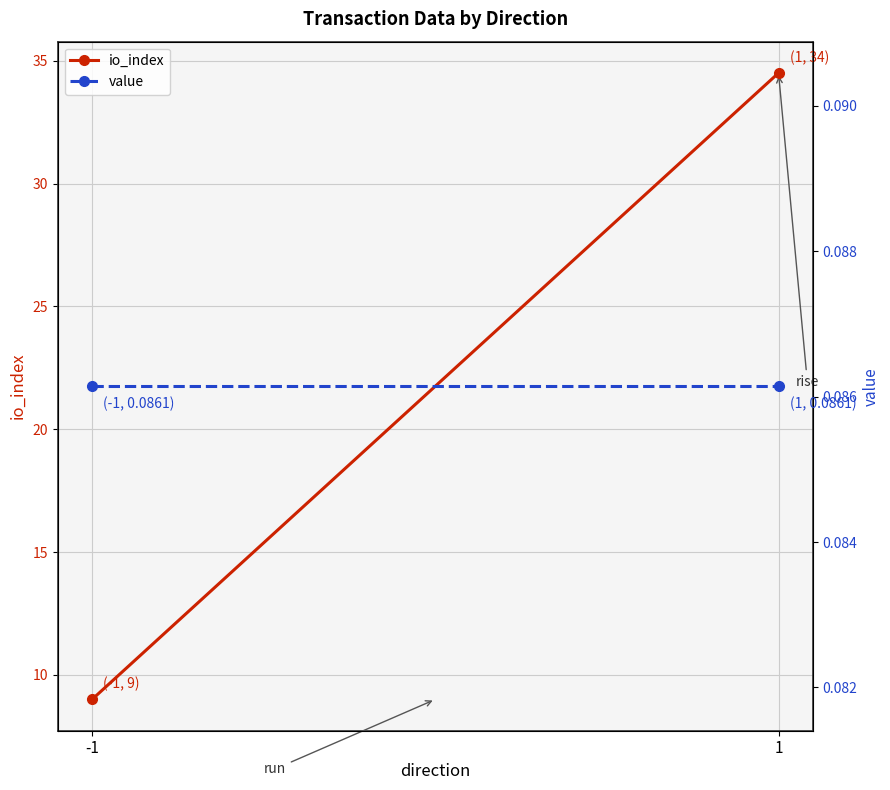

What is the average value of the io_index series?

21.8